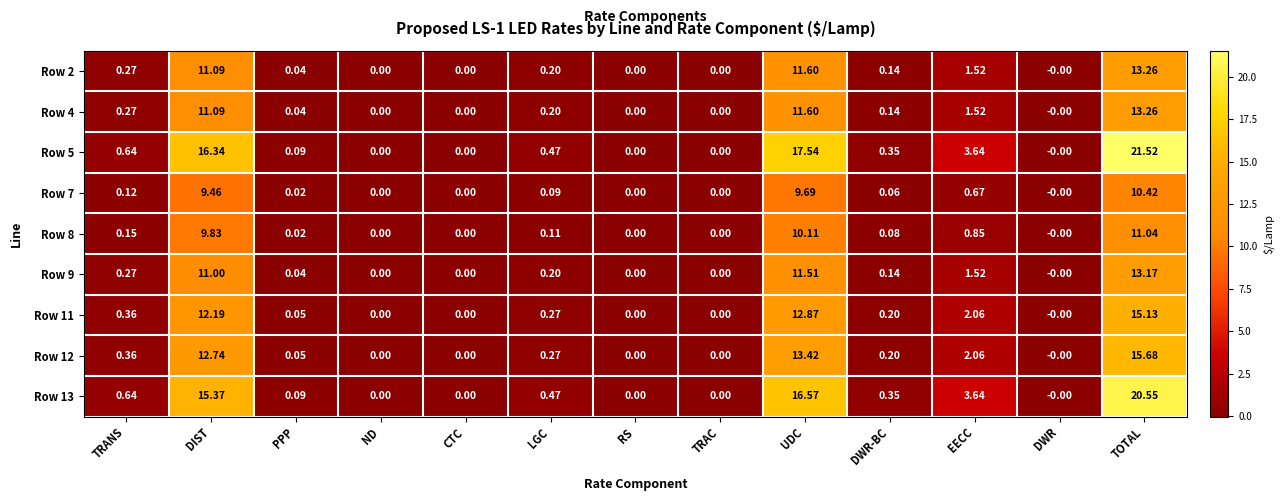

What is the difference between the highest and lowest values at TOTAL?

11.1